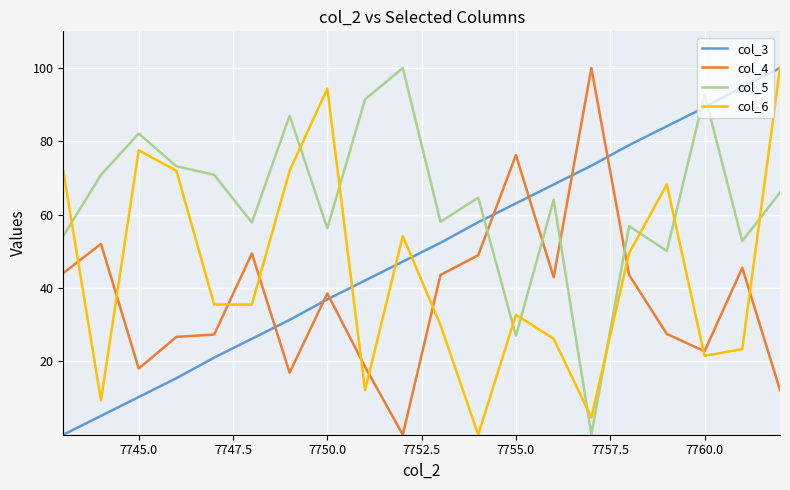

Which series has the largest total across all categories?

col_5